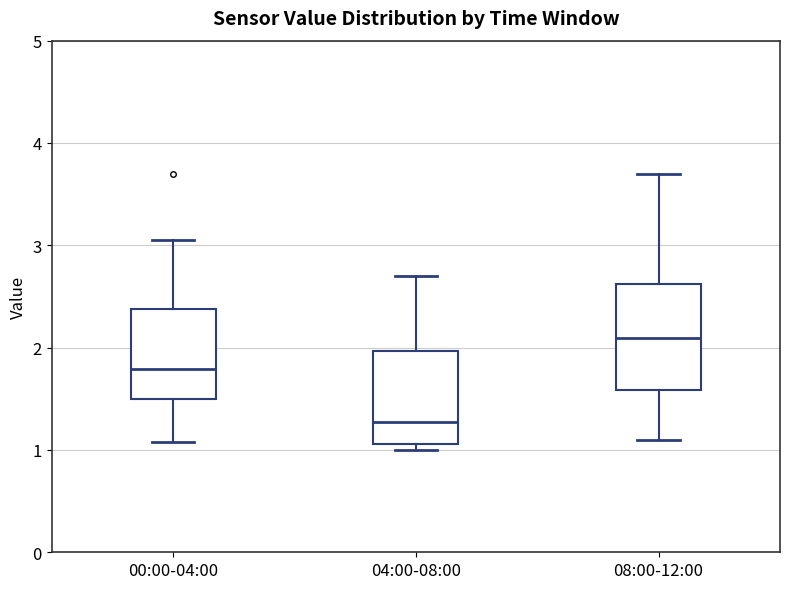

Which box is the tallest, from its lower edge to its upper edge?

08:00-12:00